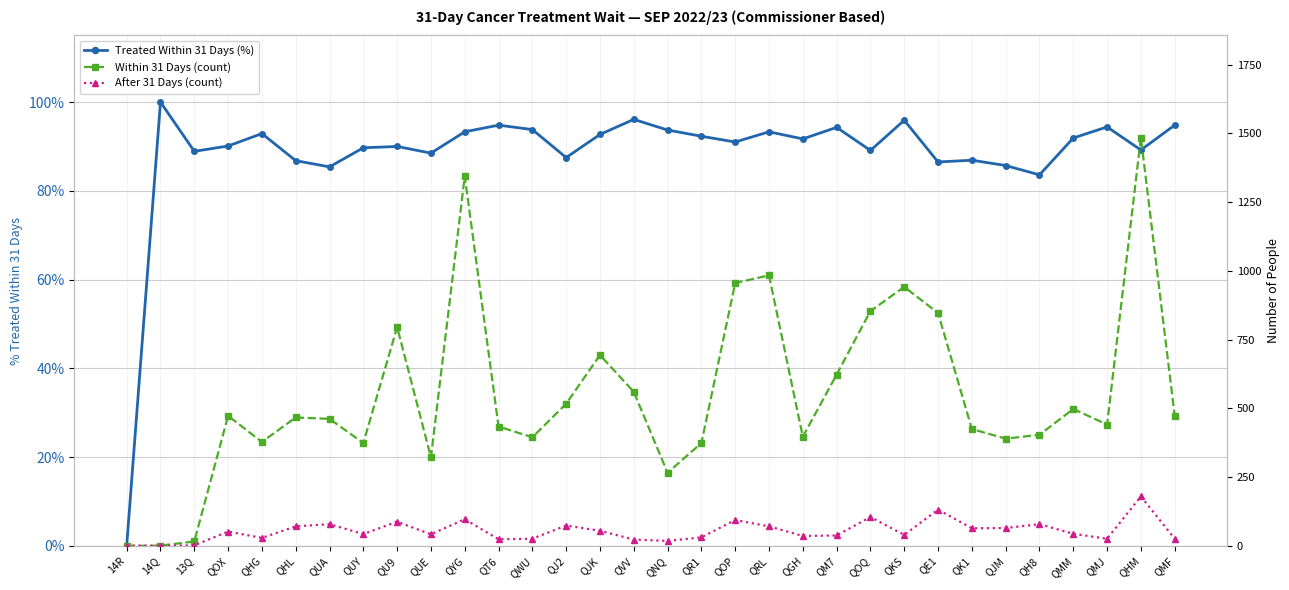

In After 31 Days (count), how many points are lower than both neighbors (excluding endpoints)?

10